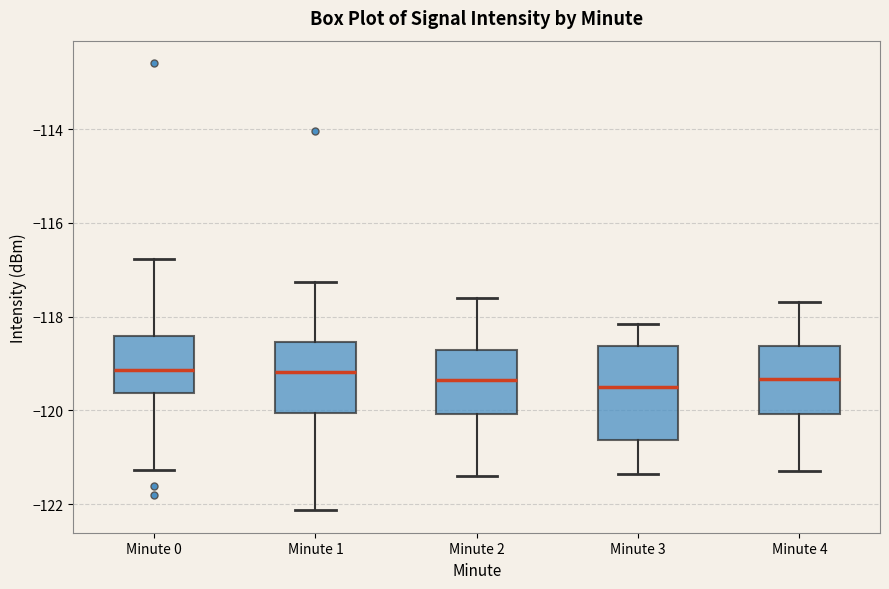

Where is the lower edge of the box for Minute 4 on the y-axis? The values are not printed on the chart, so give them approximately, as read against the axis.

-120.0